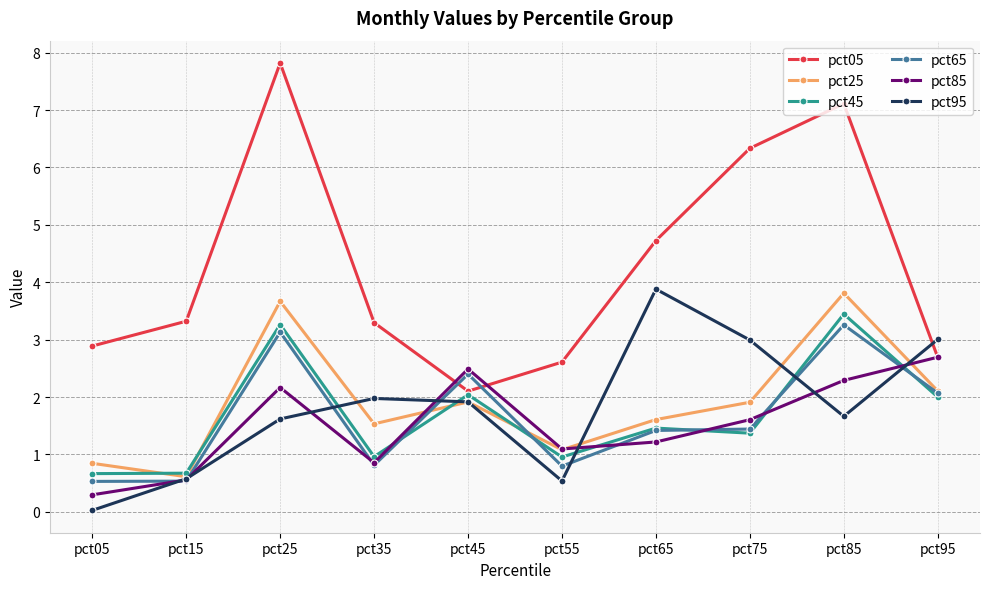

At pct75, list the series in order from largest to smallest.

pct05, pct95, pct25, pct85, pct65, pct45